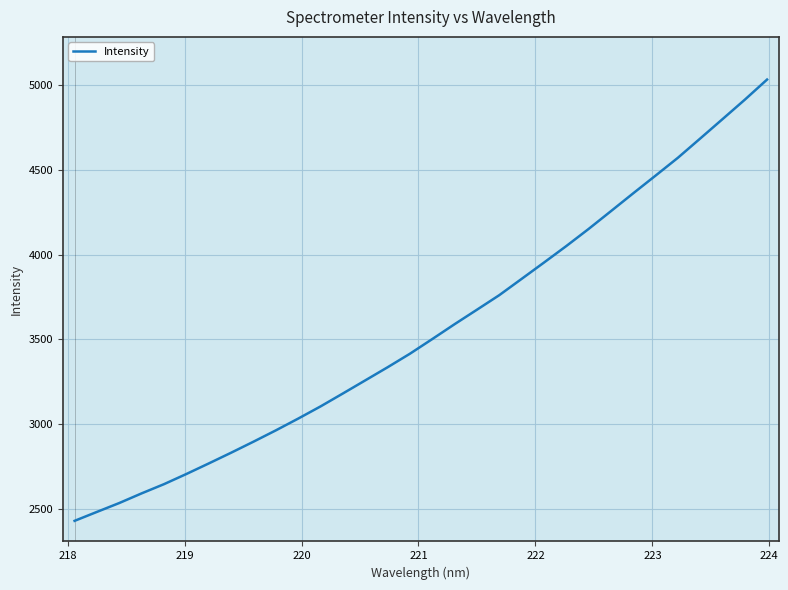

What is the smallest value displayed?

2430.8